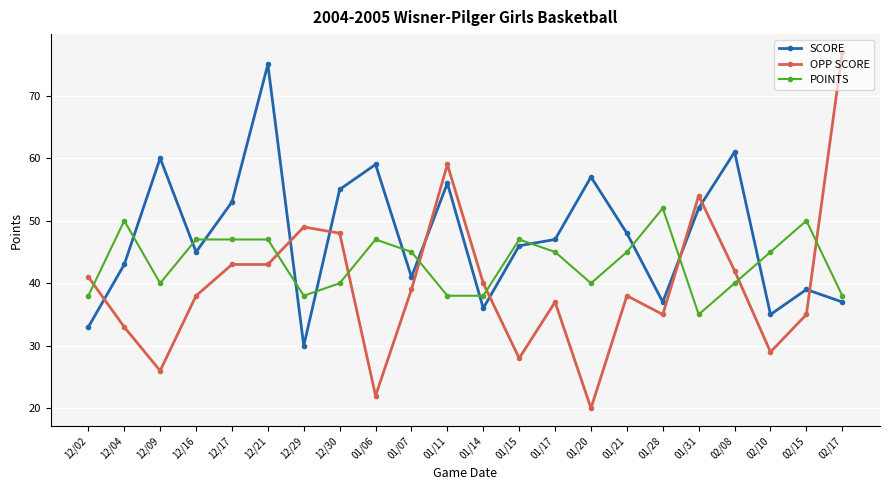

Reading left to right, what are all the values shown in this chart?

SCORE: 33	43	60	45	53	75	30	55	59	41	56	36	46	47	57	48	37	52	61	35	39	37
OPP SCORE: 41	33	26	38	43	43	49	48	22	39	59	40	28	37	20	38	35	54	42	29	35	77
POINTS: 38	50	40	47	47	47	38	40	47	45	38	38	47	45	40	45	52	35	40	45	50	38